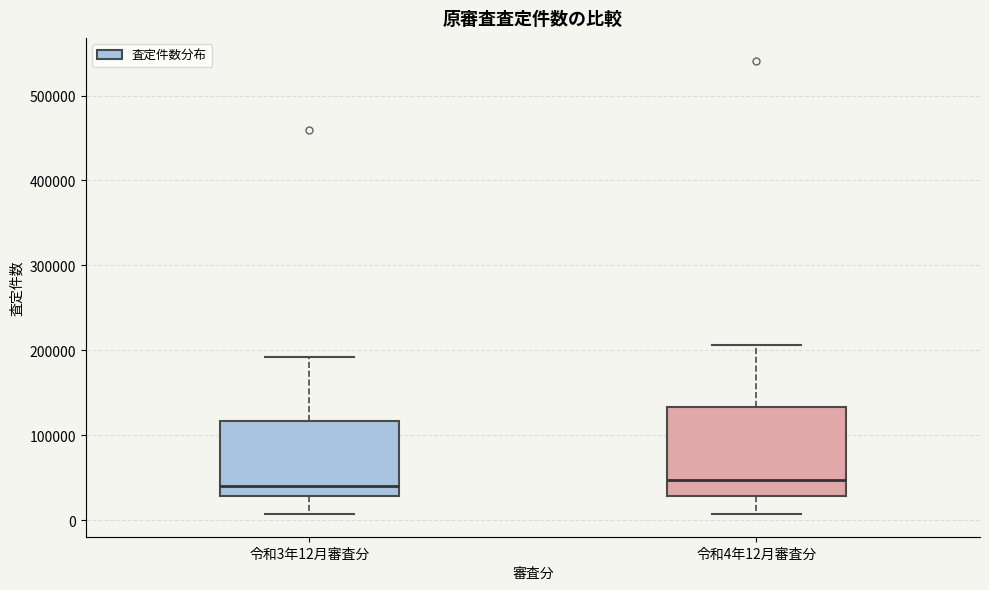

Reading left to right, transcribe this box plot: for each box, give where its median line is, the range the box spans, and where its two whiskers end, as read against the y-axis. The values are not printed on the chart, so give them approximately, as read against the axis.

令和3年12月審査分: median 40000, box 30000 to 120000, whiskers 10000 to 190000
令和4年12月審査分: median 50000, box 30000 to 130000, whiskers 10000 to 210000